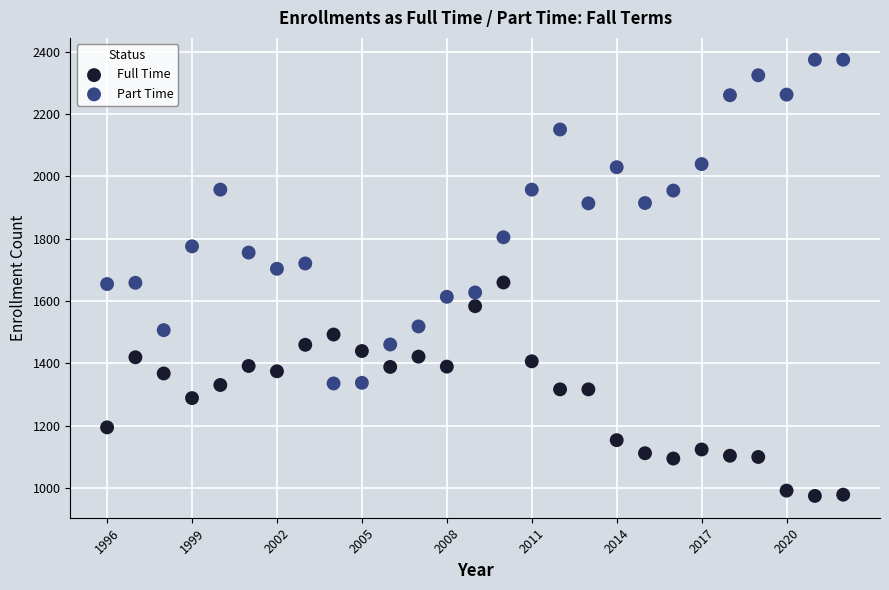

Which series contains the lowest Y value?

Full Time